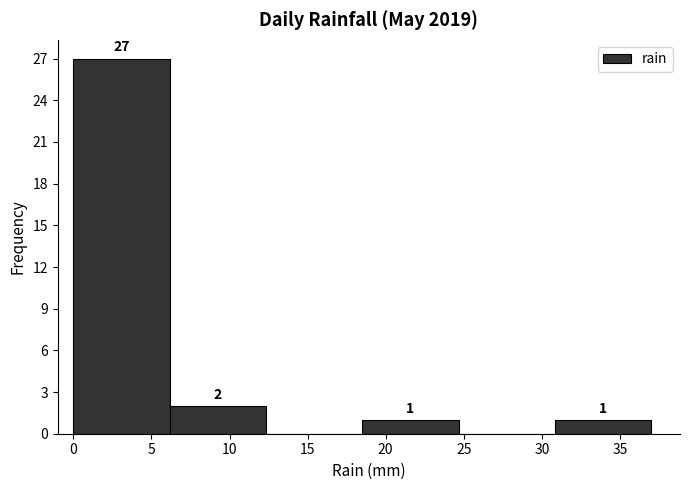

Over which range of the x-axis is the bar tallest?

0.0 to 6.0